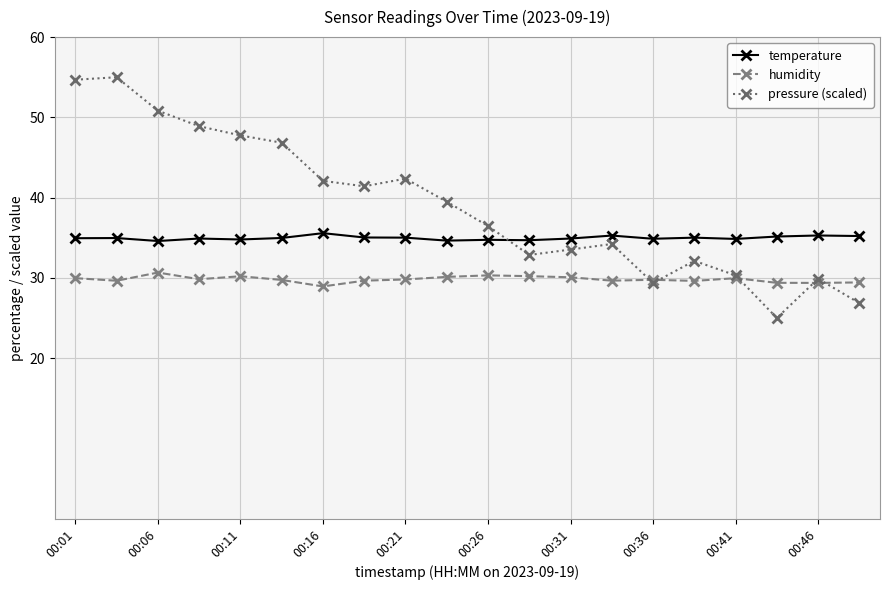

List the series in order of their peak value, lowest first.

humidity, temperature, pressure (scaled)